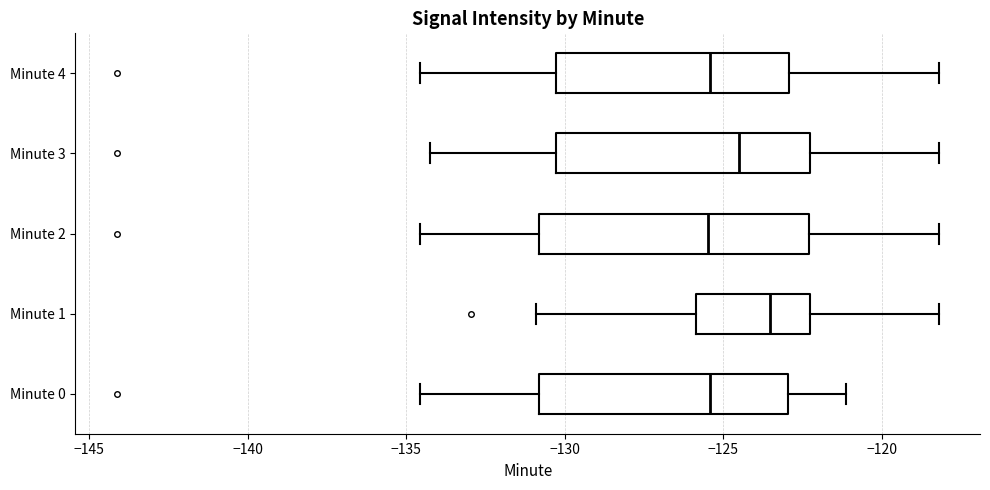

Comparing the boxes themselves (not the whiskers), which one is the widest?

Minute 2